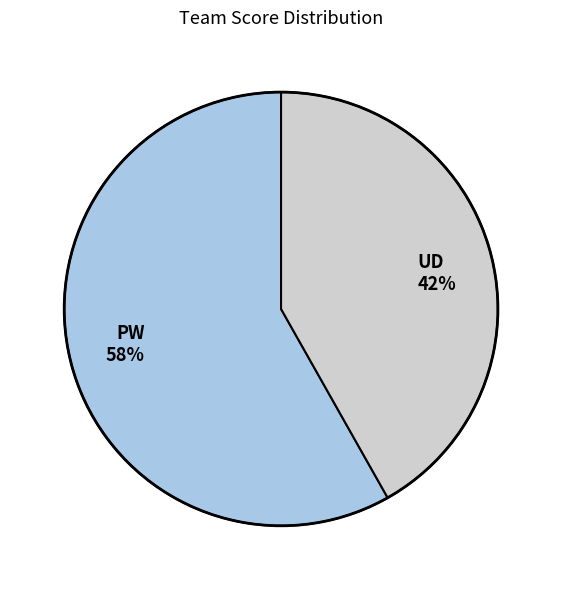

Is there any slice that represents more than half of the pie?

Yes